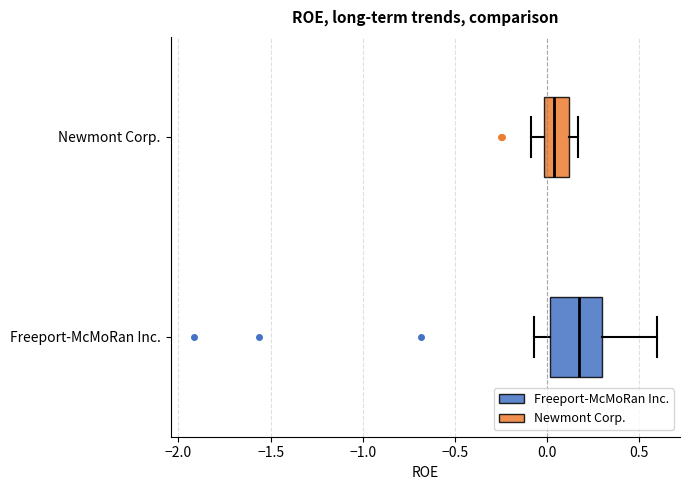

Reading bottom to top, read every box against the x-axis: the position of its median line, the range the box covers, and the ends of its whiskers. The values are not printed on the chart, so give them approximately, as read against the axis.

Freeport-McMoRan Inc.: median 0.15, box 0.00 to 0.30, whiskers -0.05 to 0.60
Newmont Corp.: median 0.05, box 0.00 to 0.10, whiskers -0.10 to 0.15